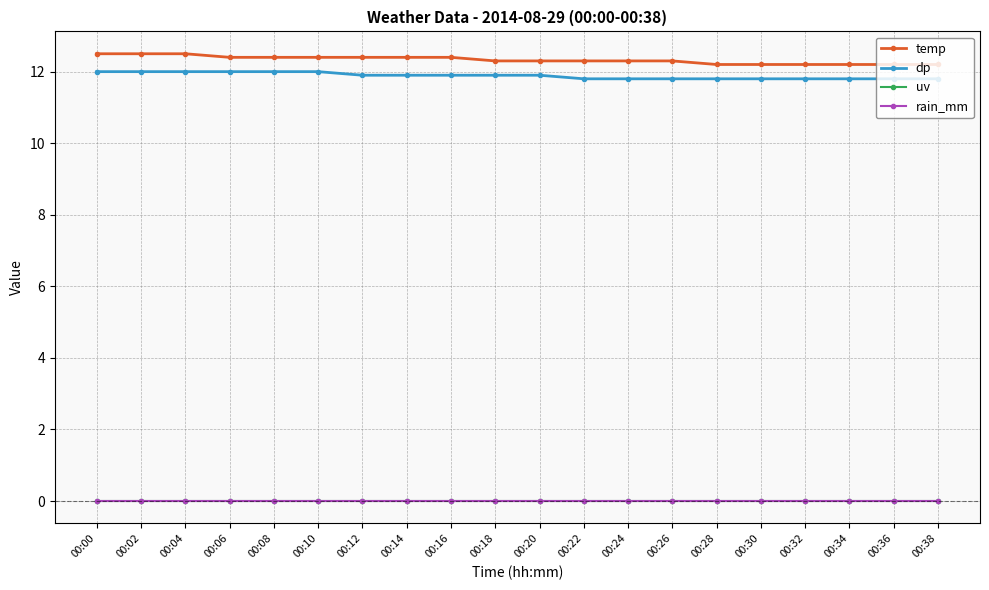

True or false: uv and dp intersect in this chart.

False